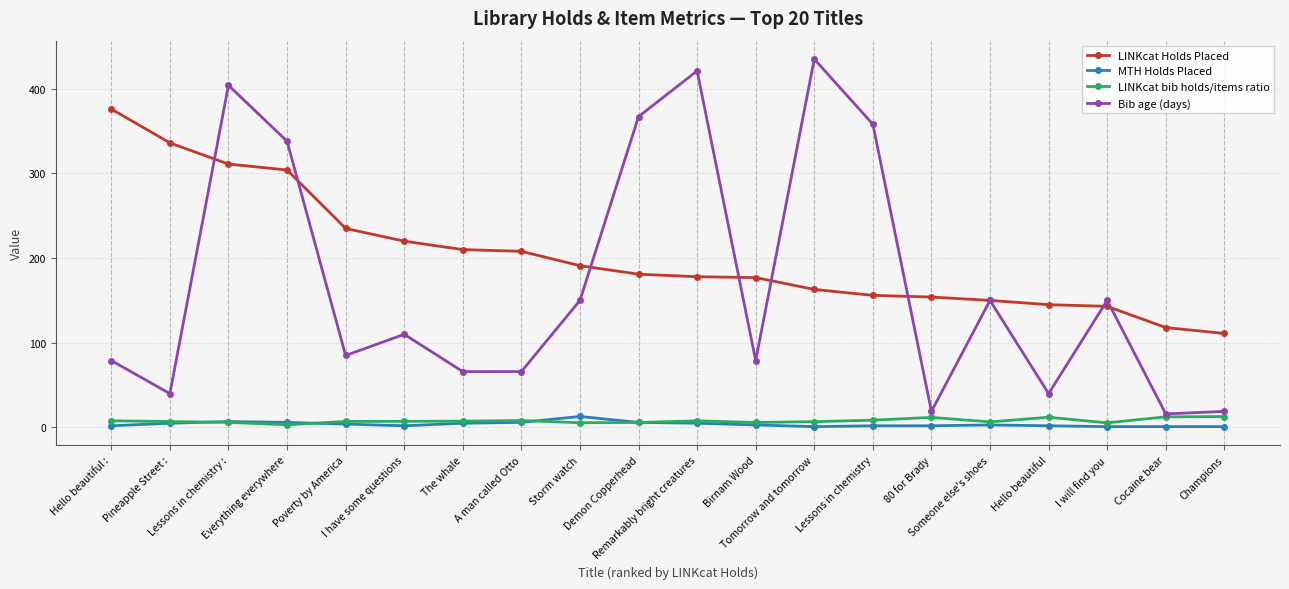

What is the difference between the maximum and minimum values in the LINKcat Holds Placed series?

265.0